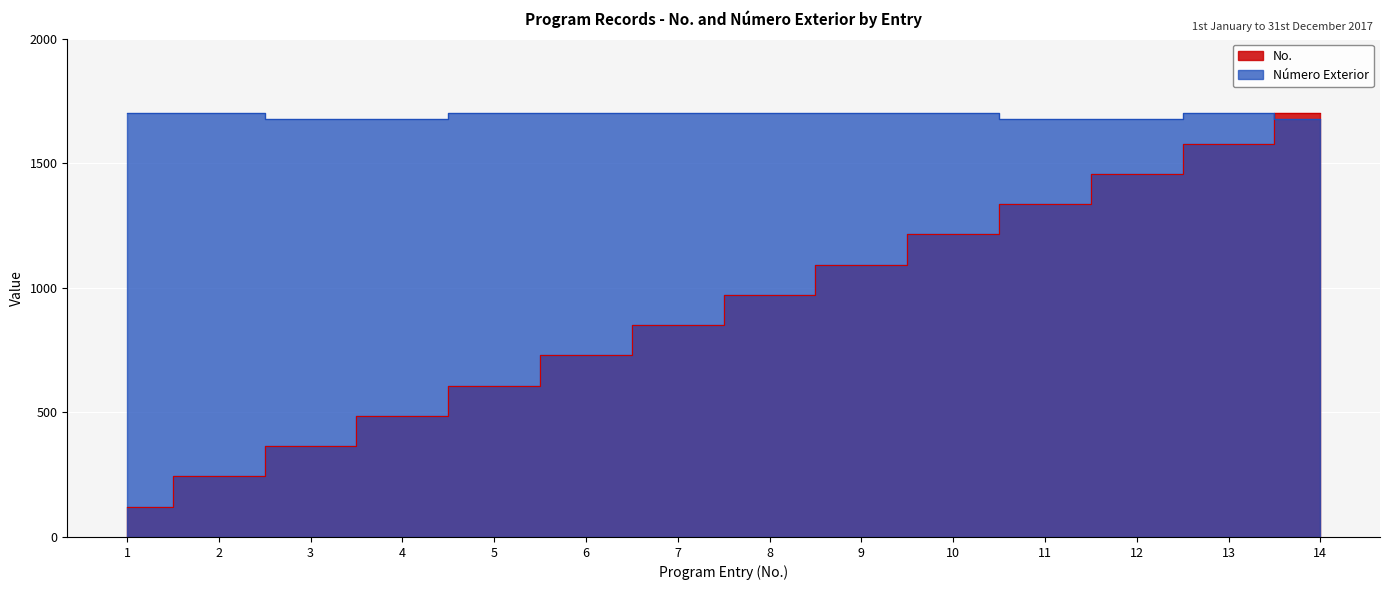

What is the total value across all series at 7?

2550.0